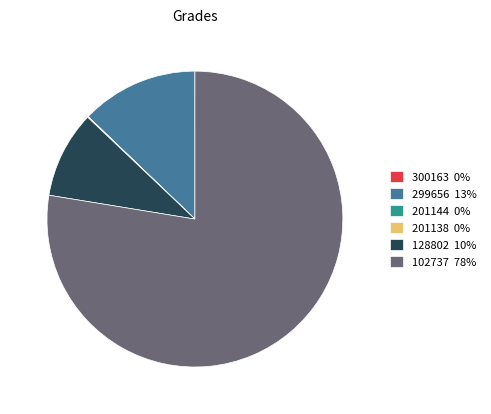

True or false: 299656 13% accounts for 18% of the total.

False